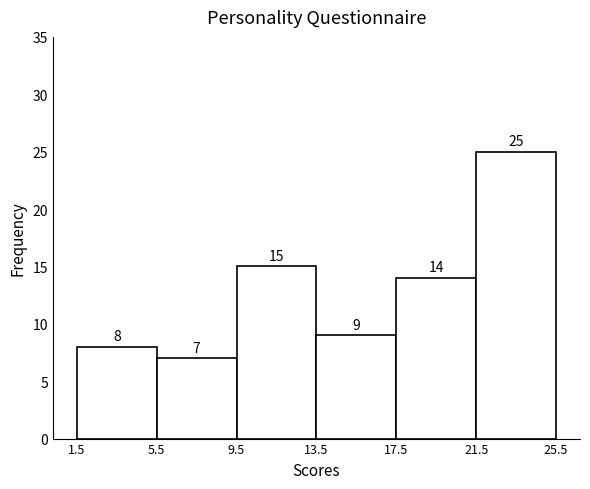

Reading left to right, list every bar in this chart as the range it spans on the x-axis followed by its height.

1.5 to 5.5: 8
5.5 to 9.5: 7
9.5 to 13.5: 15
13.5 to 17.5: 9
17.5 to 21.5: 14
21.5 to 25.5: 25